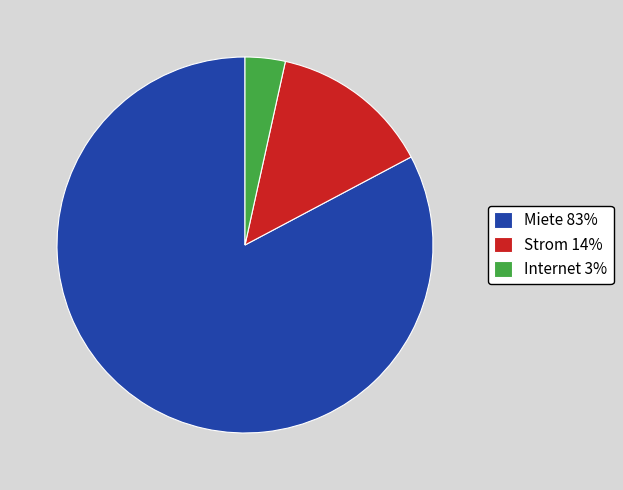

Rank the categories by value from highest to lowest.

Miete, Strom, Internet